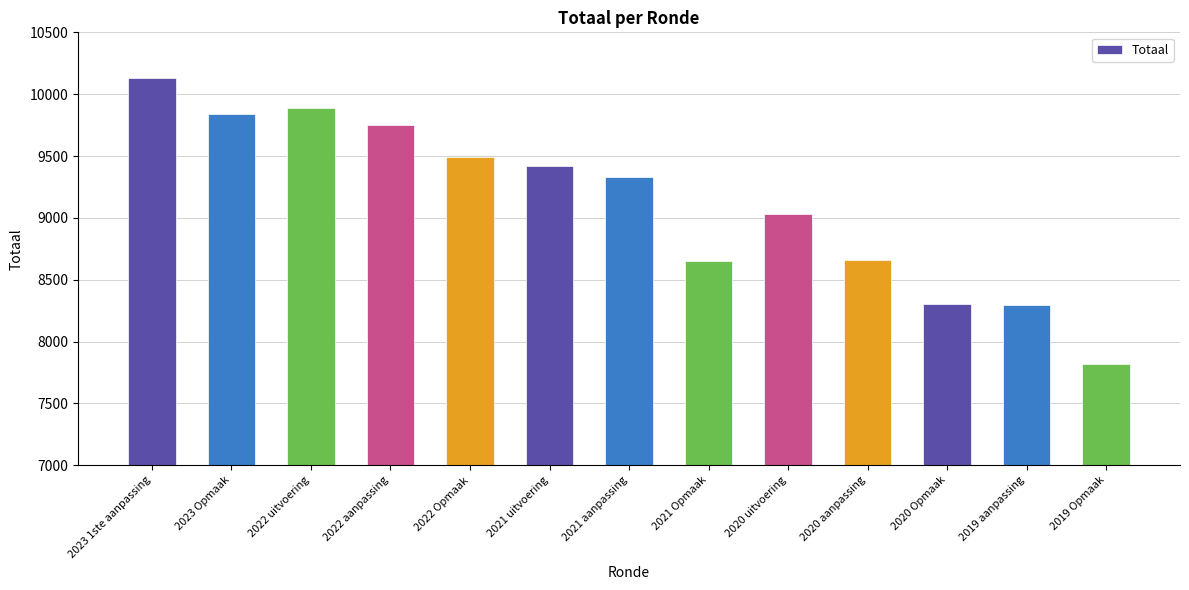

What is the ratio of the value at 2020 uitvoering to the value at 2021 aanpassing?

1.0